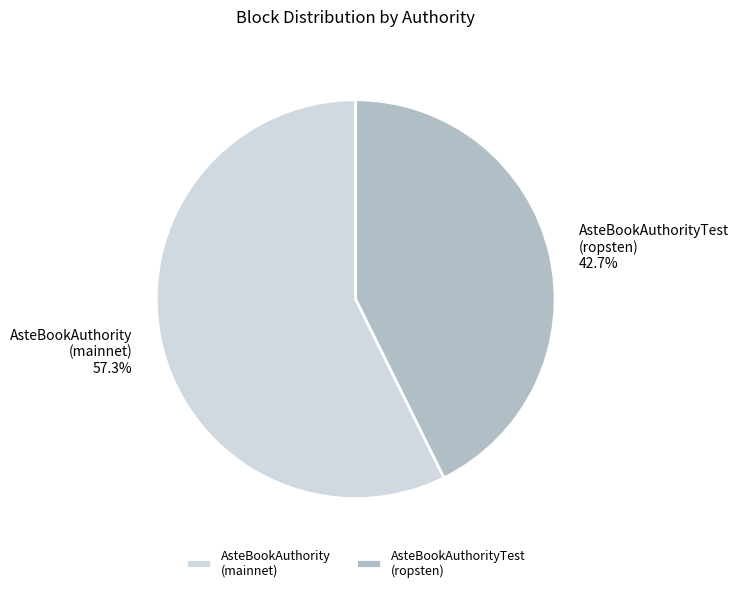

Approximately how many times larger is the value at AsteBookAuthority (mainnet) compared to AsteBookAuthorityTest (ropsten)?

1.3